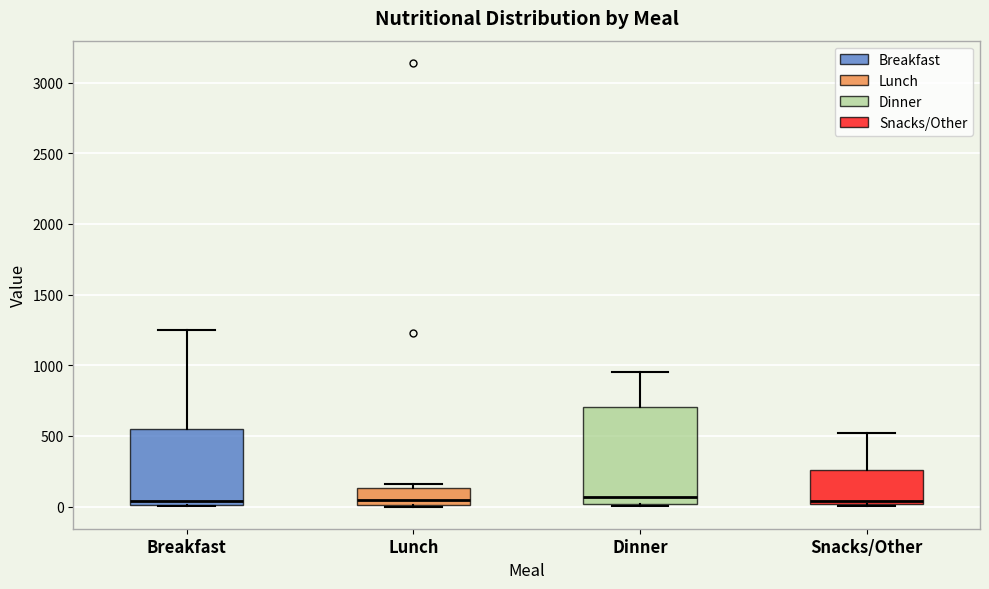

Where does the upper whisker of the box for Breakfast end on the y-axis? The values are not printed on the chart, so give them approximately, as read against the axis.

1250